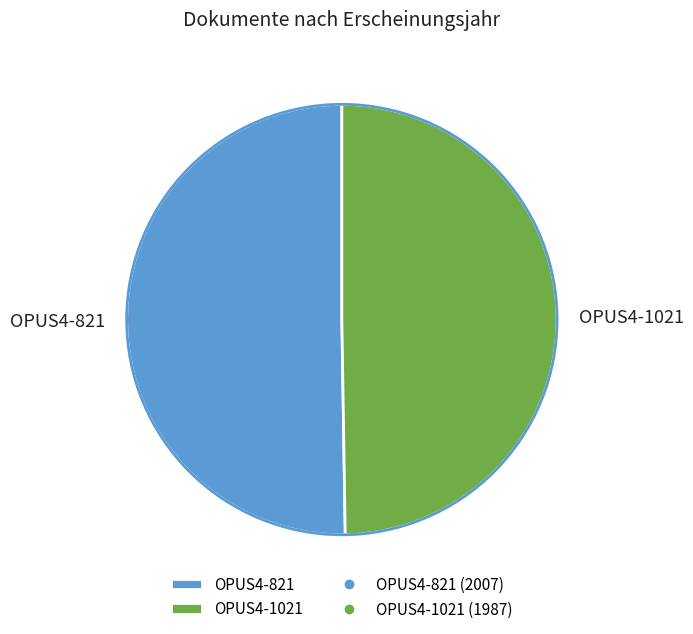

What is the ratio of the value at OPUS4-1021 to the value at OPUS4-821?

1.0